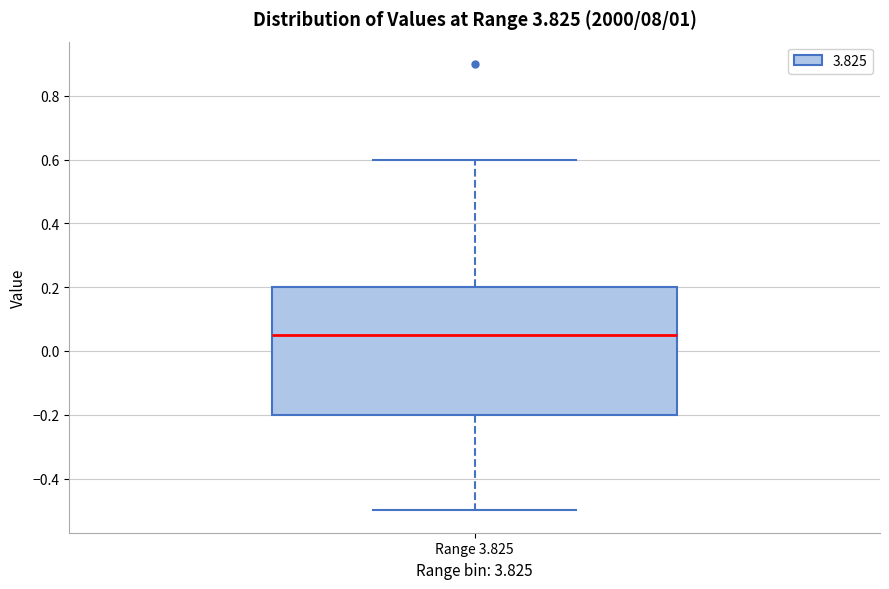

Read this box plot against the y-axis: the position of the median line, the range covered by the box, and the ends of both whiskers. The values are not printed on the chart, so give them approximately, as read against the axis.

median 0.06, box -0.20 to 0.20, whiskers -0.50 to 0.60